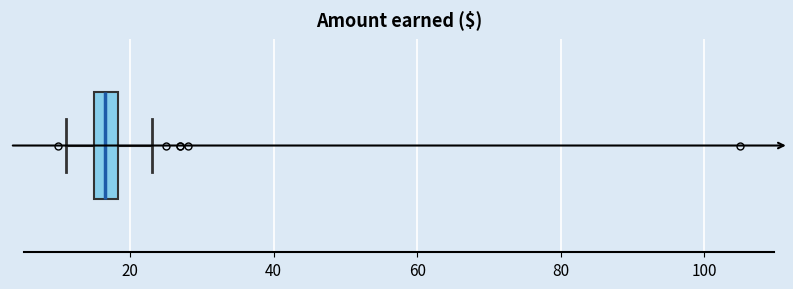

Where is the right edge of the box on the x-axis? The values are not printed on the chart, so give them approximately, as read against the axis.

18